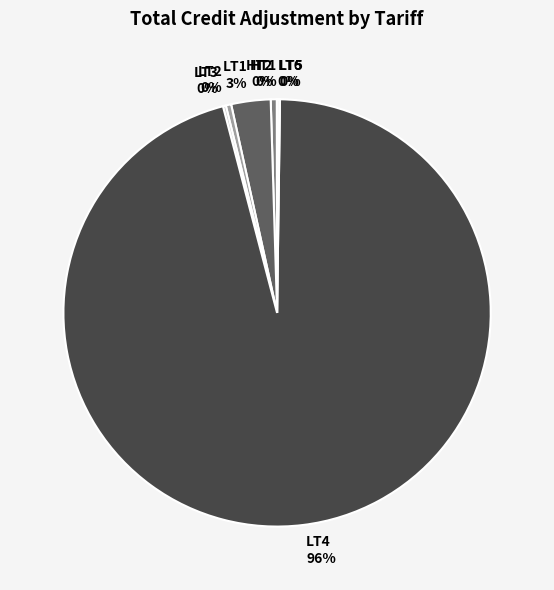

Which slice is the largest?

LT4